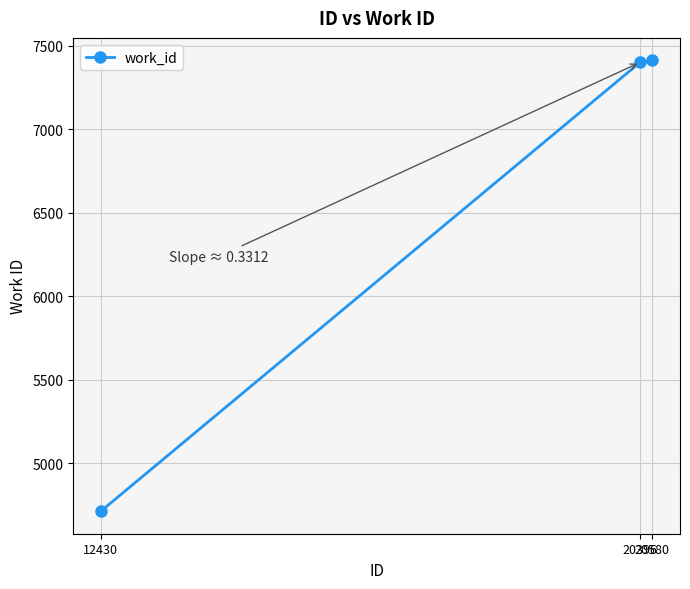

What is the change in value from 12430 to 20396?

+2687